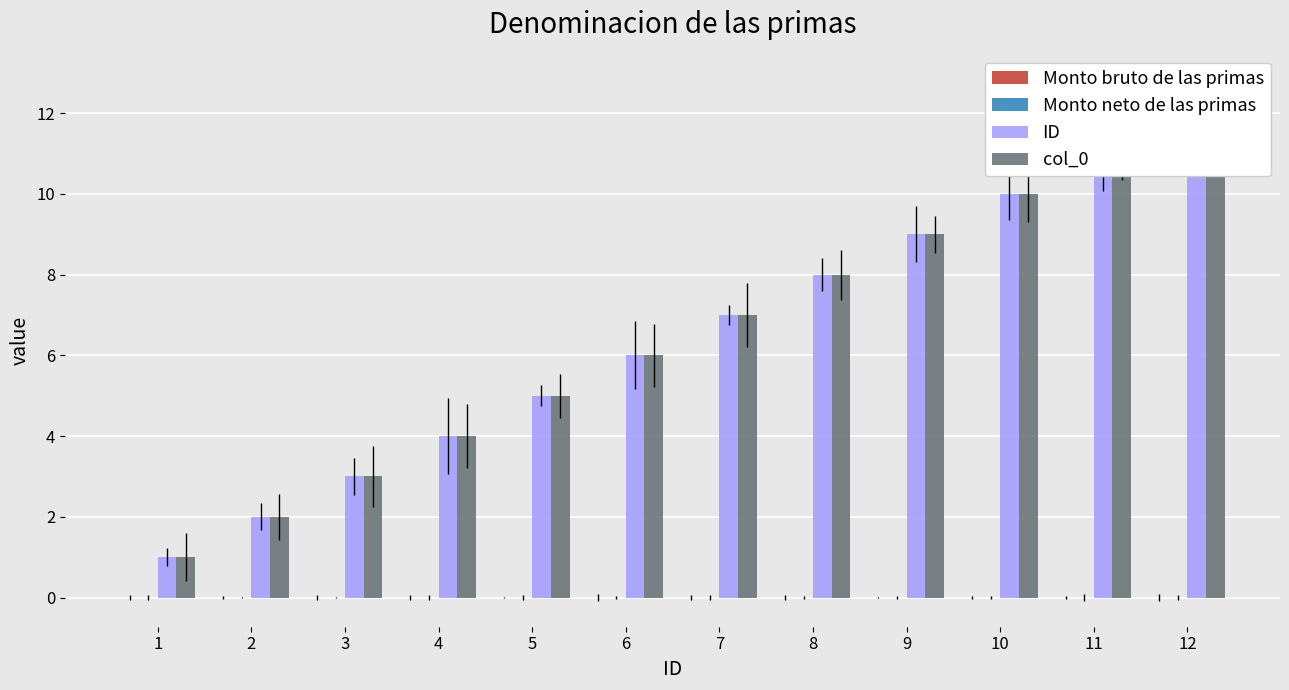

At which category is the sum across all series the highest?

12